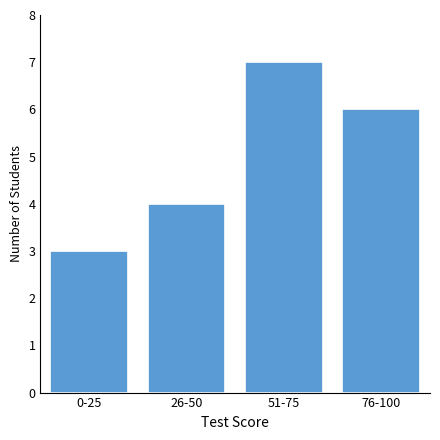

Reading right to left, list all the values displayed in this chart.

76-100=6	51-75=7	26-50=4	0-25=3